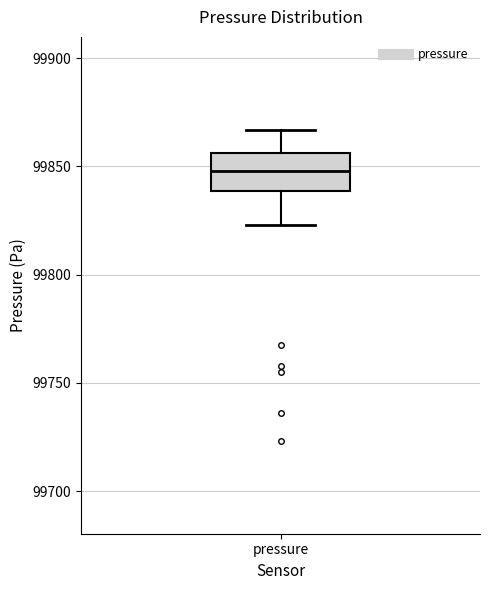

Where does the lower whisker of the box for pressure end on the y-axis? The values are not printed on the chart, so give them approximately, as read against the axis.

99825